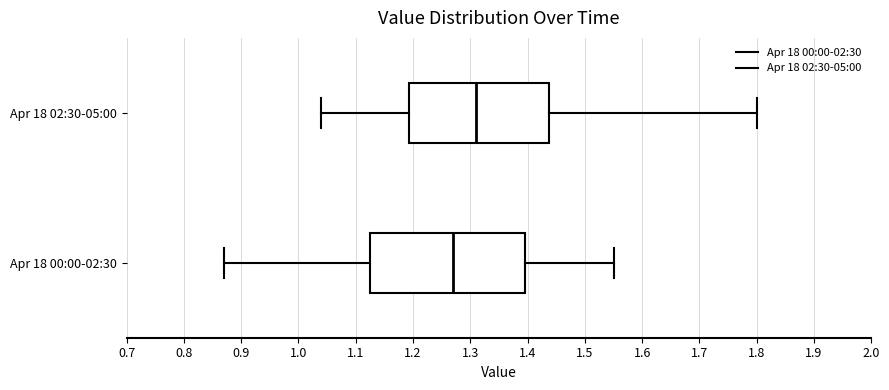

Reading bottom to top, read every box against the x-axis: the position of its median line, the range the box covers, and the ends of its whiskers. The values are not printed on the chart, so give them approximately, as read against the axis.

Apr 18 00:00-02:30: median 1.27, box 1.13 to 1.40, whiskers 0.87 to 1.55
Apr 18 02:30-05:00: median 1.31, box 1.19 to 1.44, whiskers 1.04 to 1.80